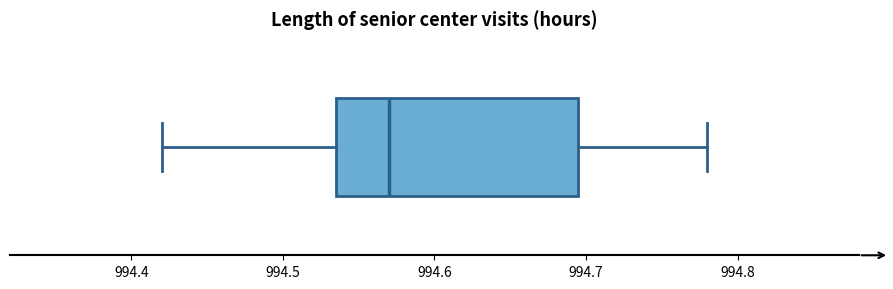

Transcribe this box plot: give where the median line is, the range the box spans, and where the two whiskers end, as read against the x-axis. The values are not printed on the chart, so give them approximately, as read against the axis.

median 994.57, box 994.54 to 994.70, whiskers 994.42 to 994.78